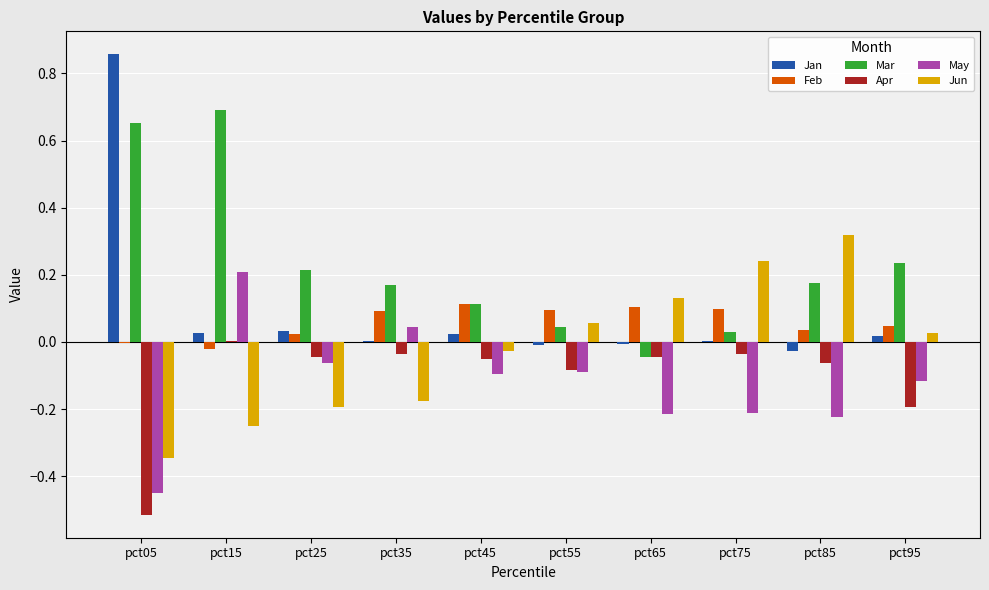

What is the sum of all Feb values?

0.6